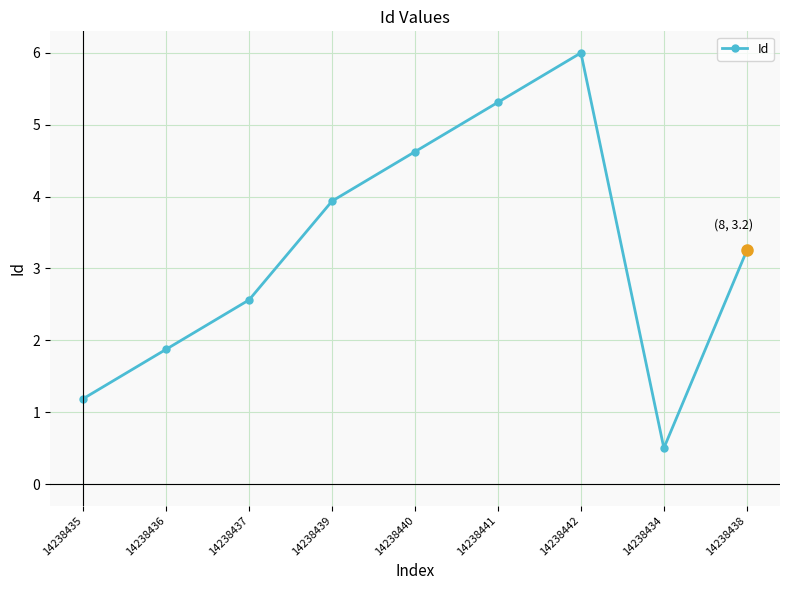

What is the minimum value shown in the chart?

0.5